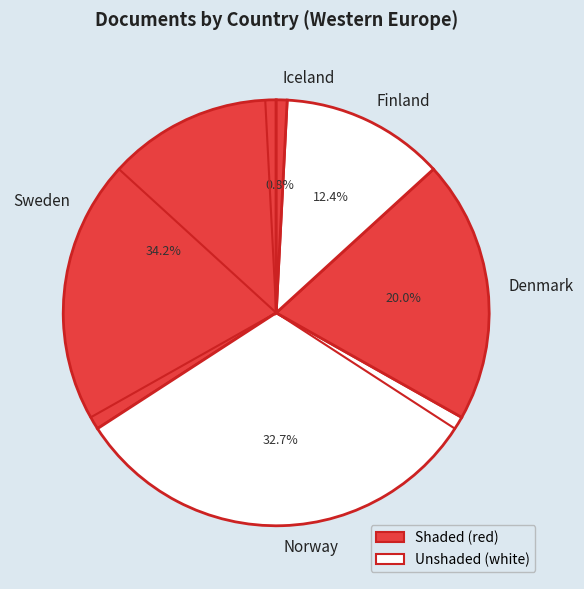

How many slices are in this pie chart?

5